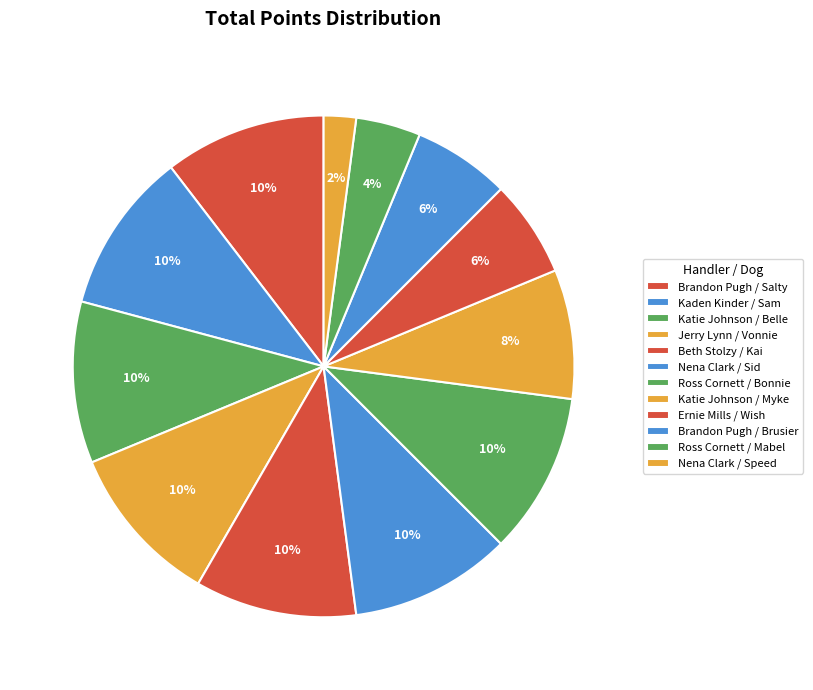

Which category has the smallest portion of the pie?

Nena Clark / Speed